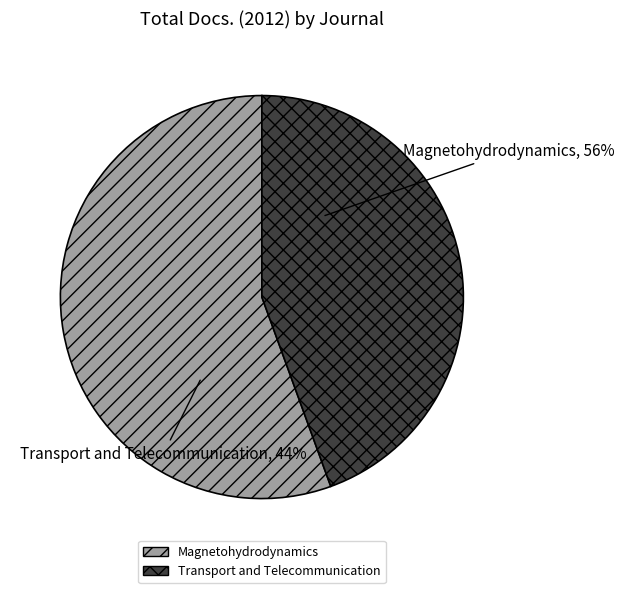

Which slice is the largest?

Magnetohydrodynamics